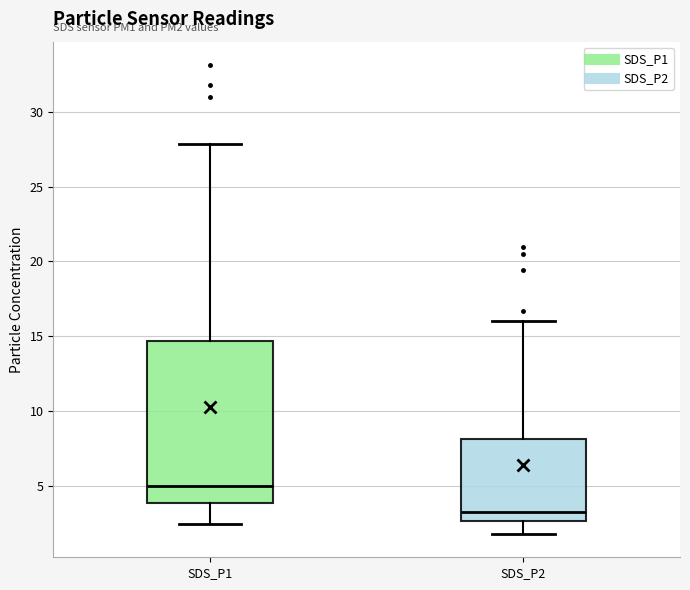

Reading left to right, transcribe this box plot: for each box, give where its median line is, the range the box spans, and where its two whiskers end, as read against the y-axis. The values are not printed on the chart, so give them approximately, as read against the axis.

SDS_P1: median 5.0, box 4.0 to 14.5, whiskers 2.5 to 28.0
SDS_P2: median 3.0, box 2.5 to 8.0, whiskers 2.0 to 16.0